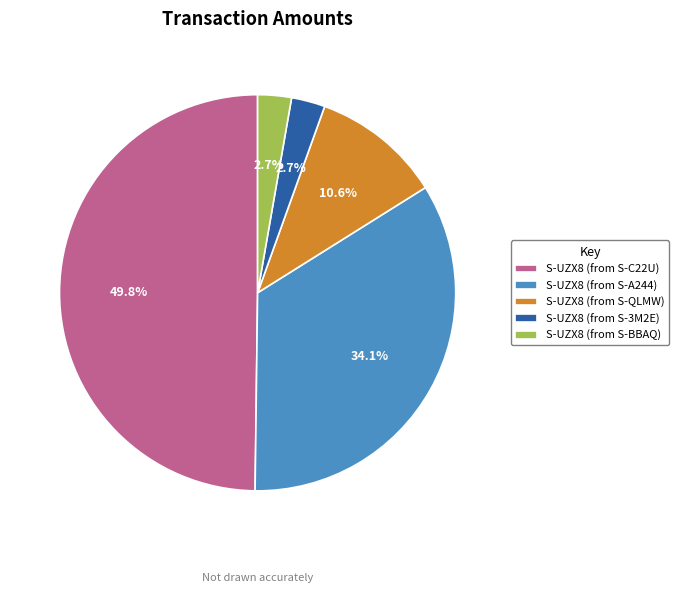

What percentage is the S-UZX8 (from S-QLMW) slice, to the nearest percent?

11%